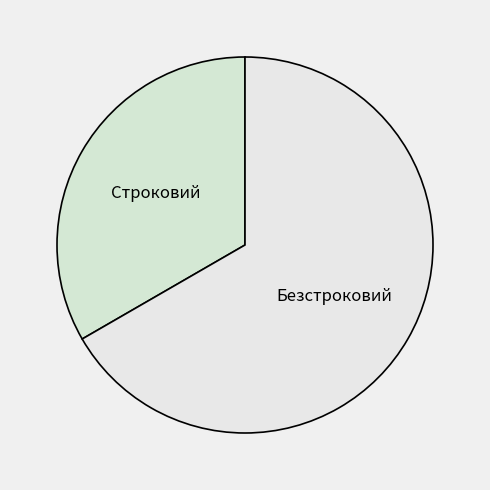

Is the sum of Строковий and Безстроковий greater than half?

Yes